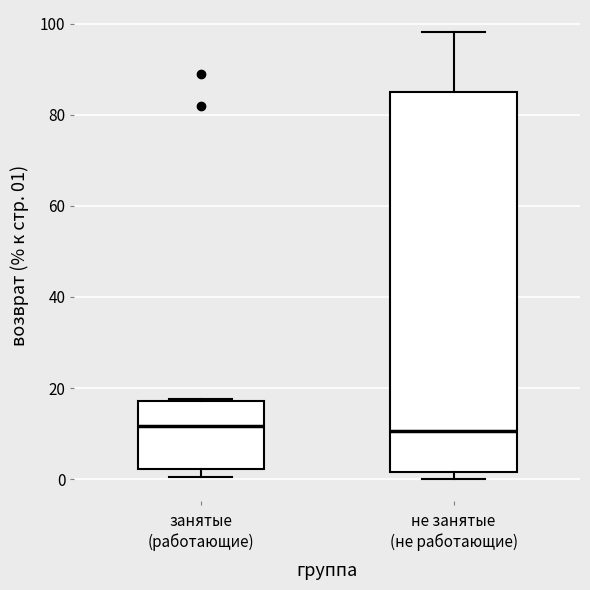

Where is the lower edge of the box for занятые (работающие) on the y-axis? The values are not printed on the chart, so give them approximately, as read against the axis.

2